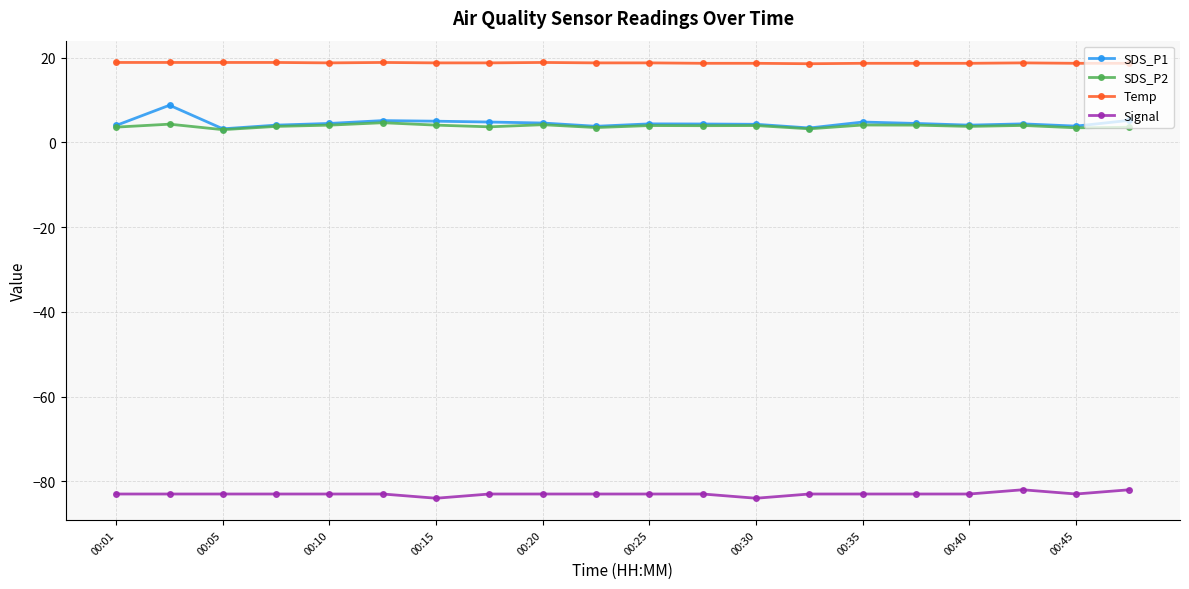

What is the difference between the maximum and minimum values in the Signal series?

2.0